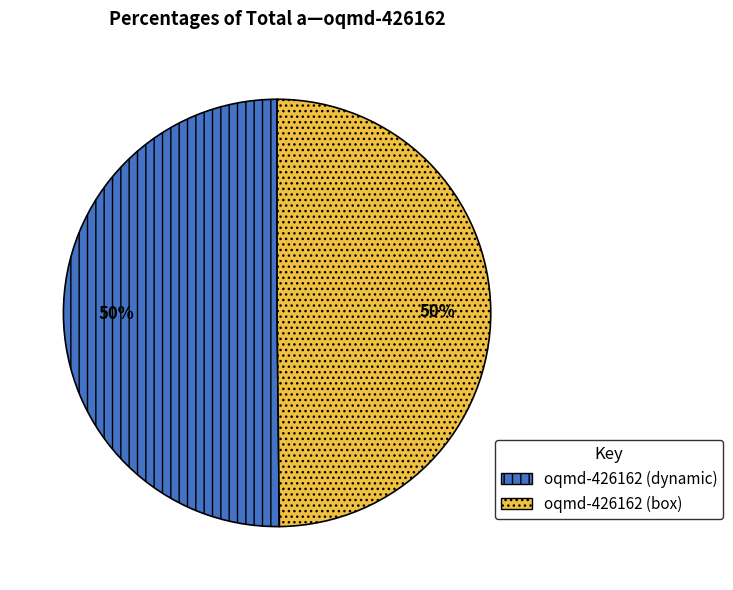

True or false: oqmd-426162 (box) accounts for 50% of the total.

True